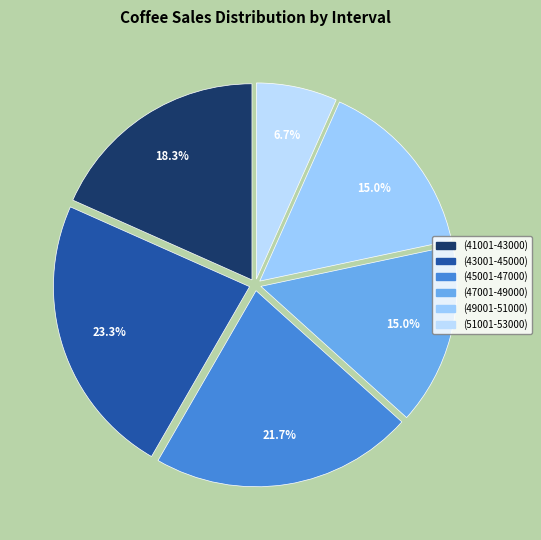

How many slices are in this pie chart?

6